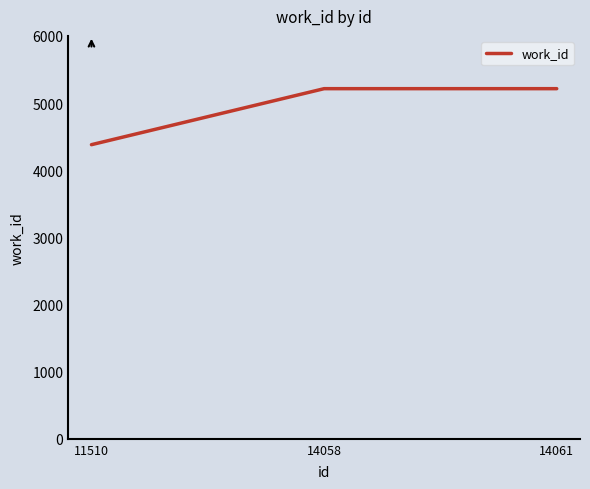

How many distinct data groups are displayed?

1